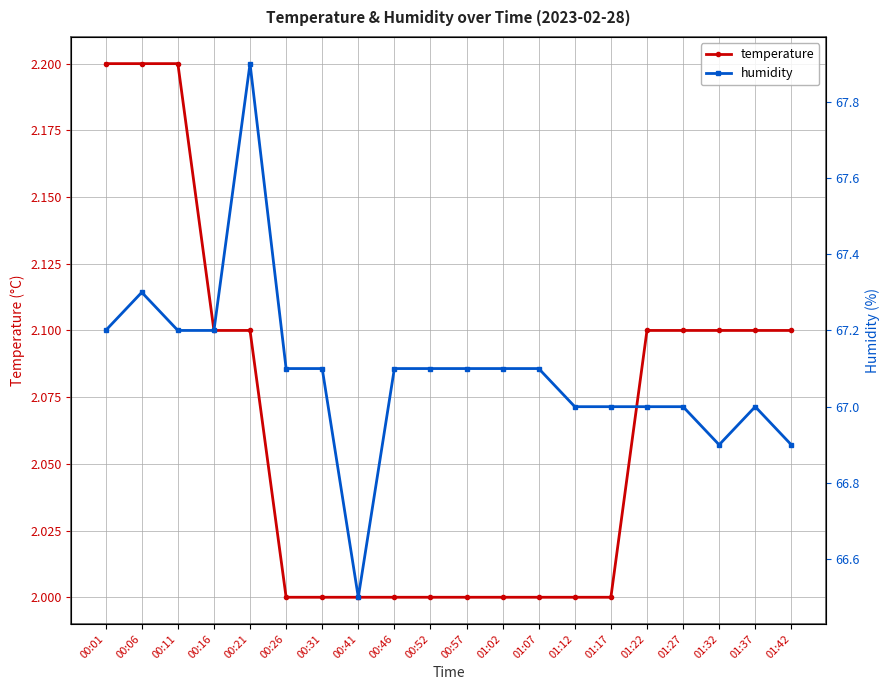

What is the total value across all series at 00:52?

69.1